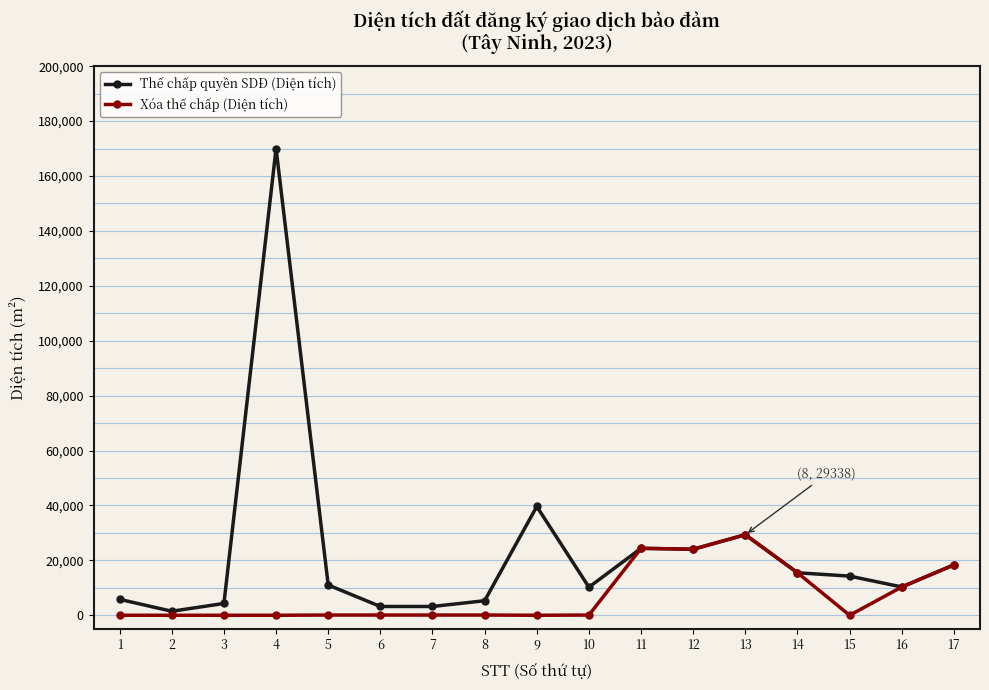

Which series has the largest range (max minus min)?

Thế chấp quyền SDĐ (Diện tích)